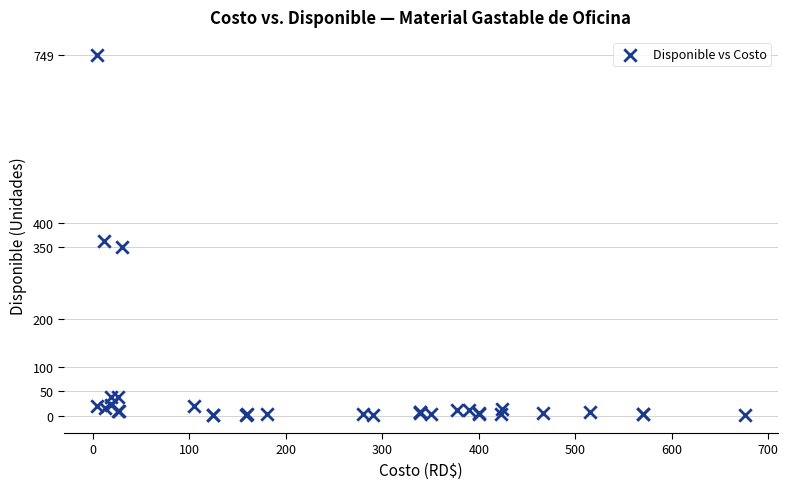

What Y value in the scatter plot is closest to 375?

363